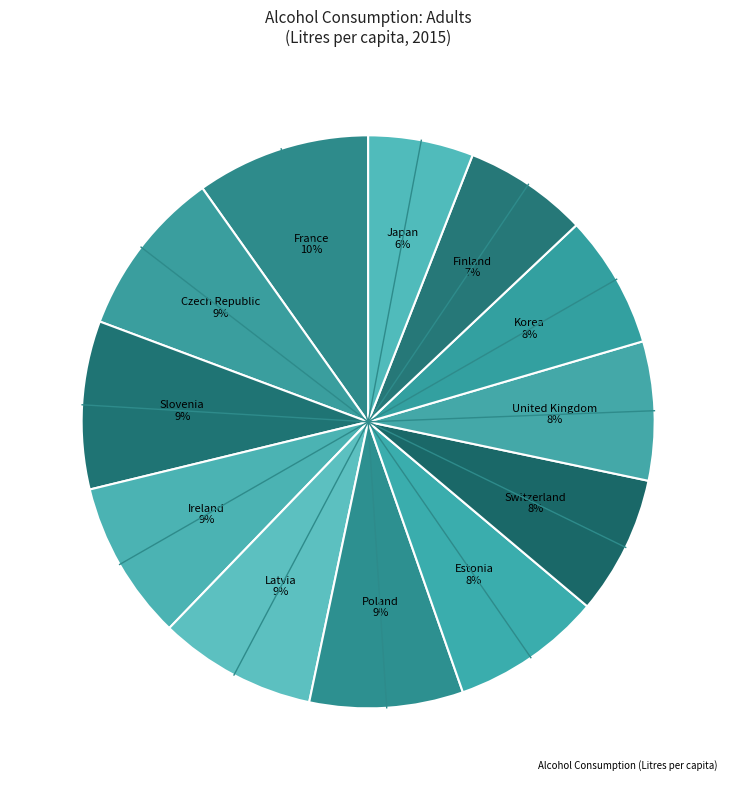

Does any single category account for the majority?

No